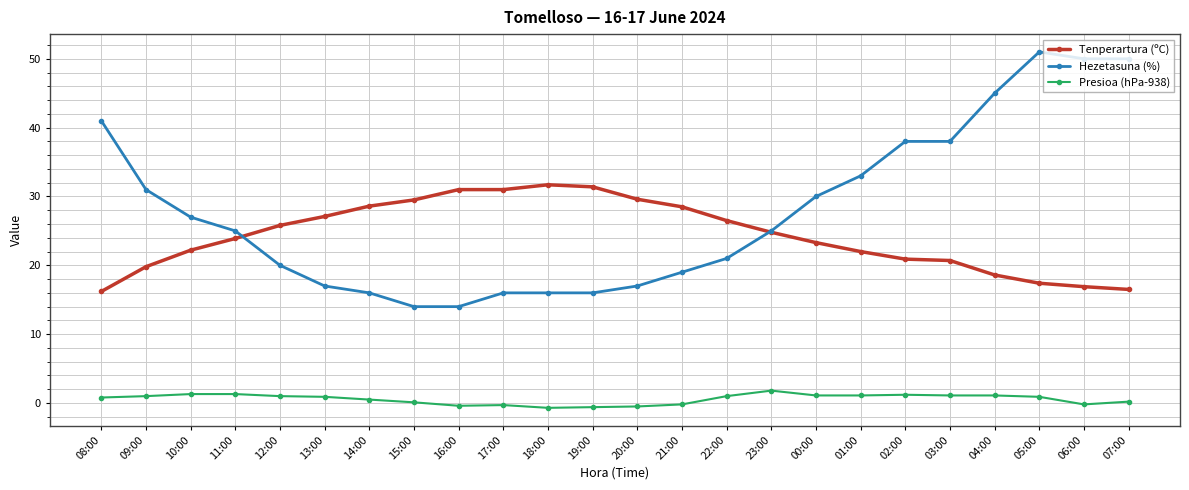

What is the sum of all Tenperartura (ºC) values?

583.9